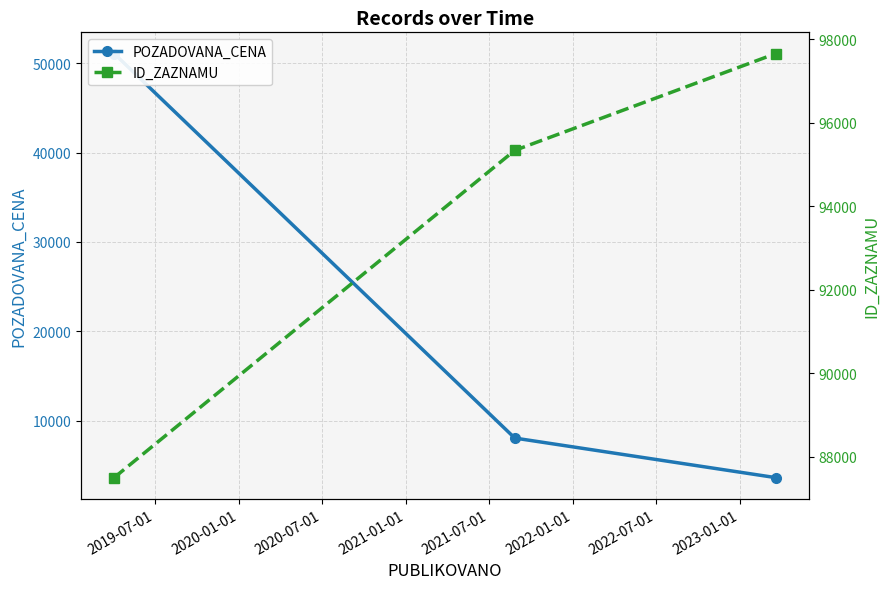

Between 2019-07-01 and 2020-01-01, which series saw the biggest shift?

POZADOVANA_CENA